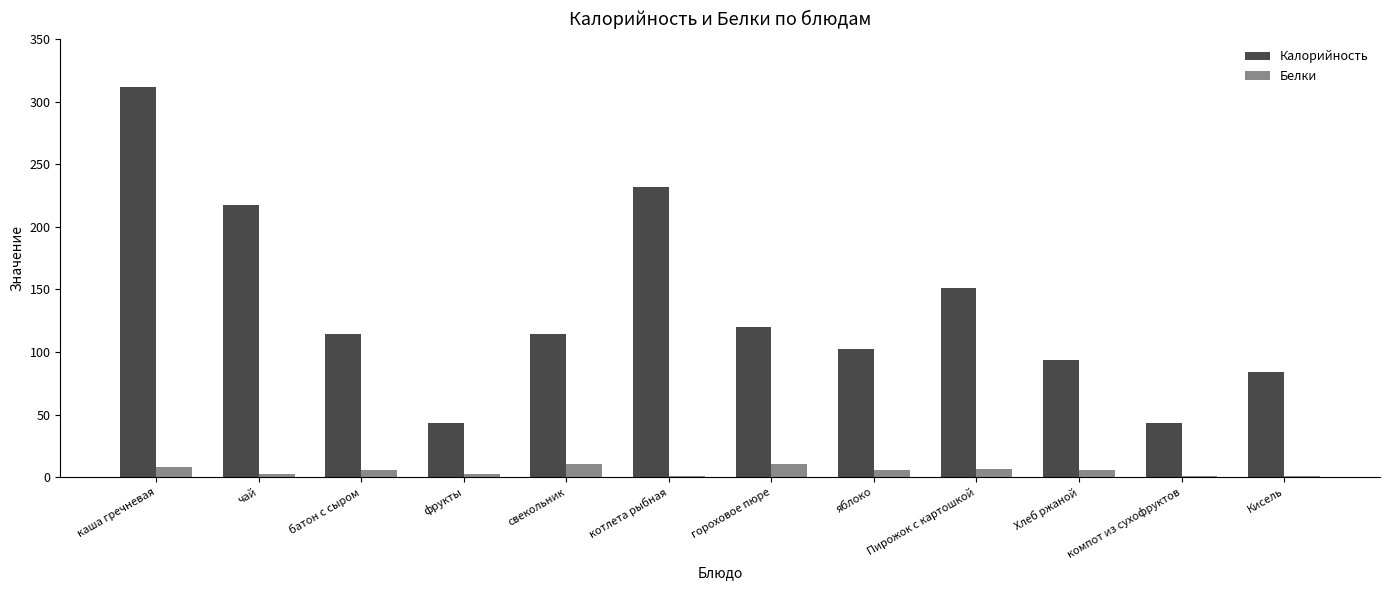

The value of Калорийность at котлета рыбная is 232.2. True or false?

True